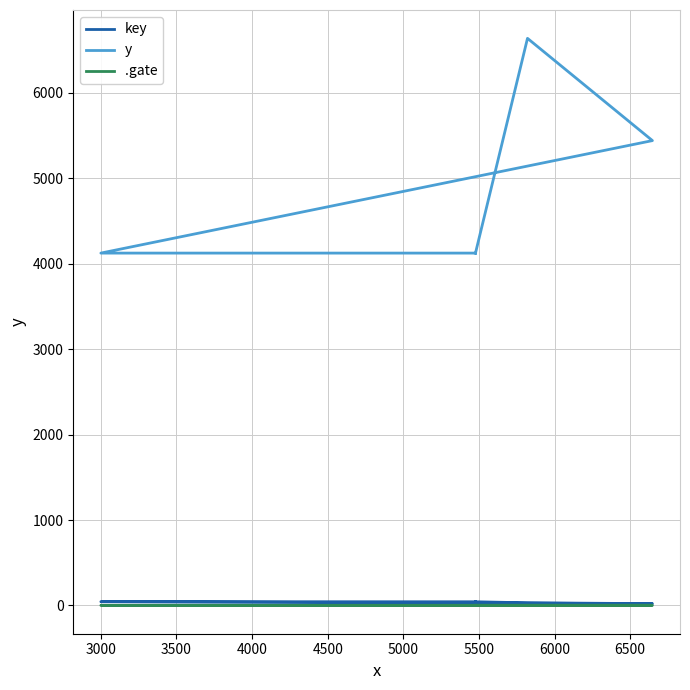

What is the average value of the key series?

36